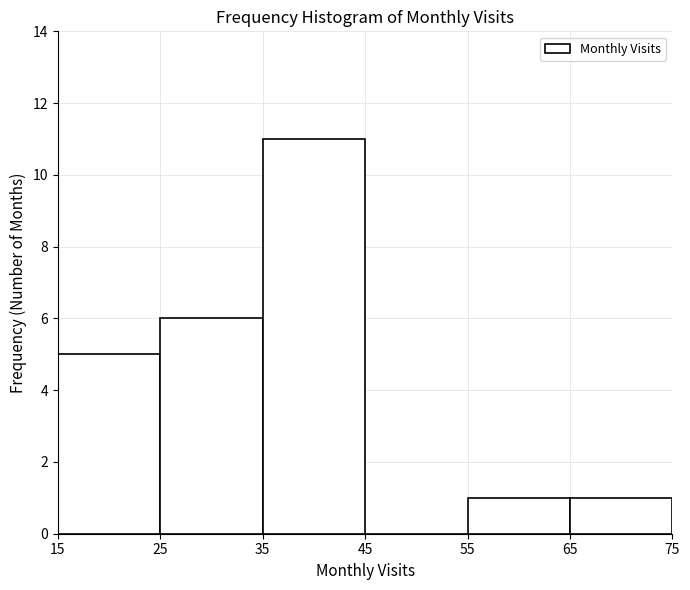

What is the height of the bar covering 65 to 75 on the x-axis? The values are not printed on the chart, so give them approximately, as read against the axis.

1